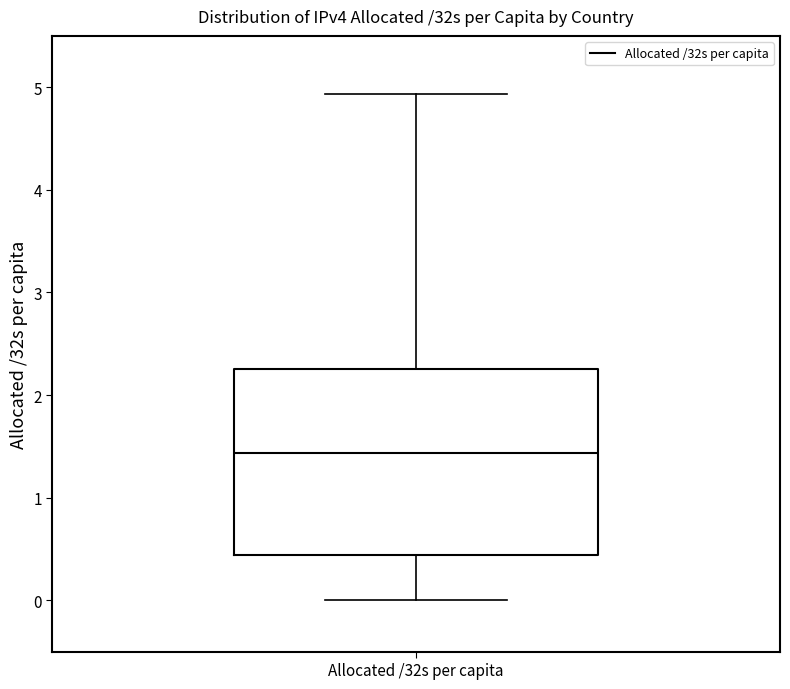

Transcribe this box plot: give where the median line is, the range the box spans, and where the two whiskers end, as read against the y-axis. The values are not printed on the chart, so give them approximately, as read against the axis.

median 1.4, box 0.4 to 2.3, whiskers 0.0 to 4.9